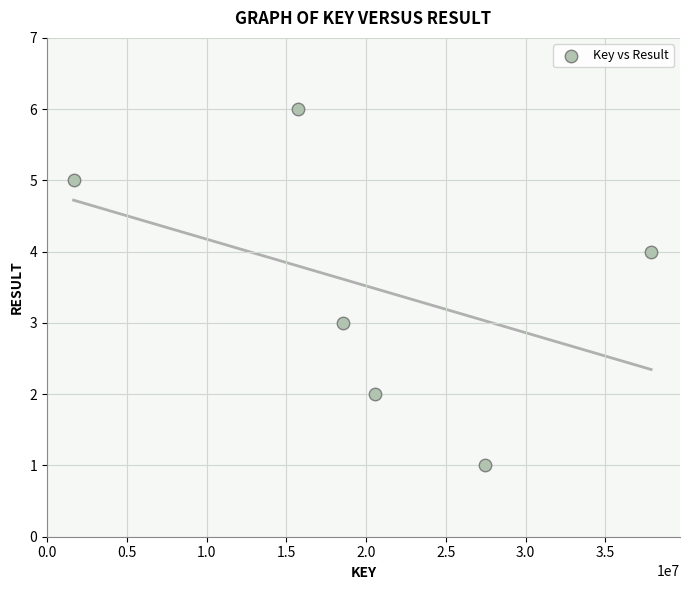

What is the range of Y values (max minus min)?

5